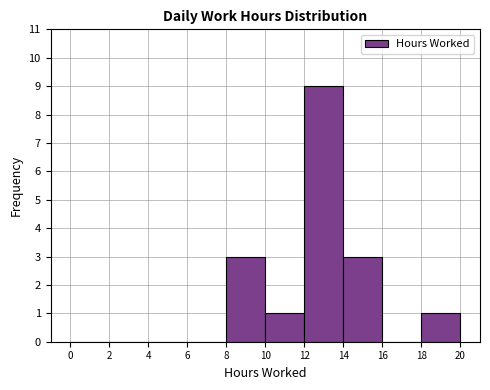

Reading left to right, transcribe this chart: for each bar, give the range it covers on the x-axis and its height. The values are not printed on the chart, so give them approximately, as read against the axis.

0 to 2: 0
2 to 4: 0
4 to 6: 0
6 to 8: 0
8 to 10: 3
10 to 12: 1
12 to 14: 9
14 to 16: 3
16 to 18: 0
18 to 20: 1